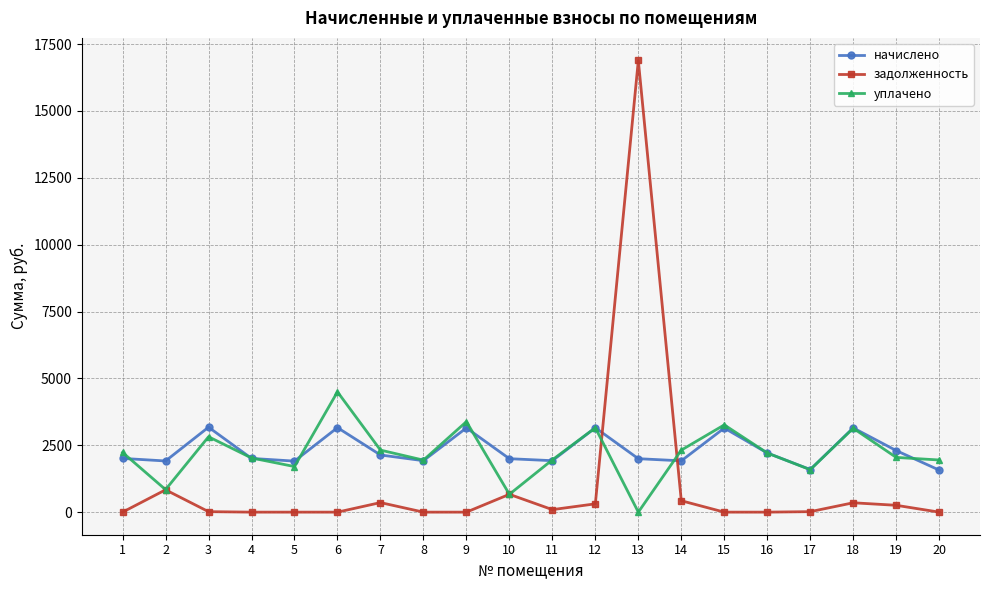

What is the difference between the second highest and second lowest values in the уплачено series?

2717.3